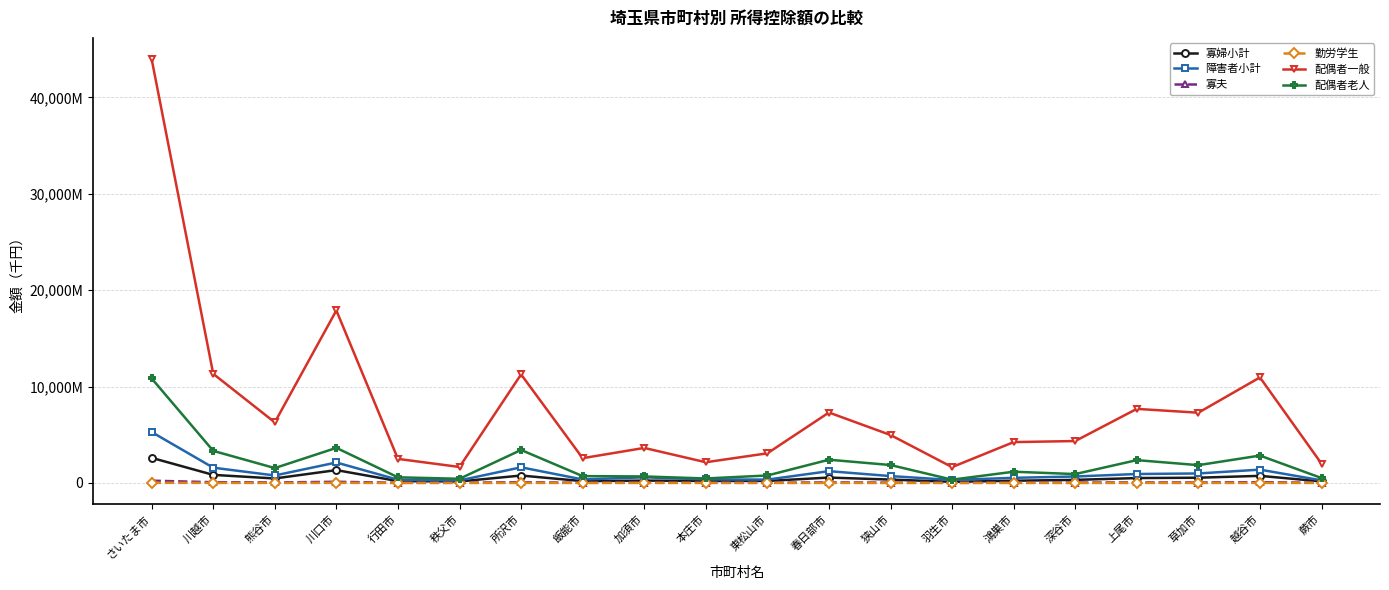

What is the sum of the 障害者小計 values at 草加市 and 春日部市?

2210980